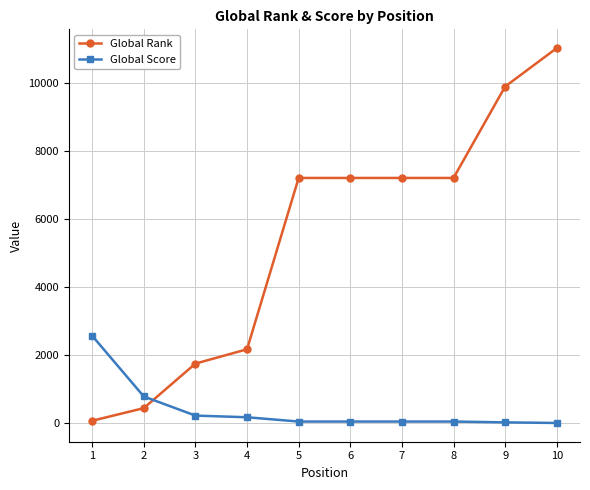

True or false: Global Rank and Global Score cross at least once.

True